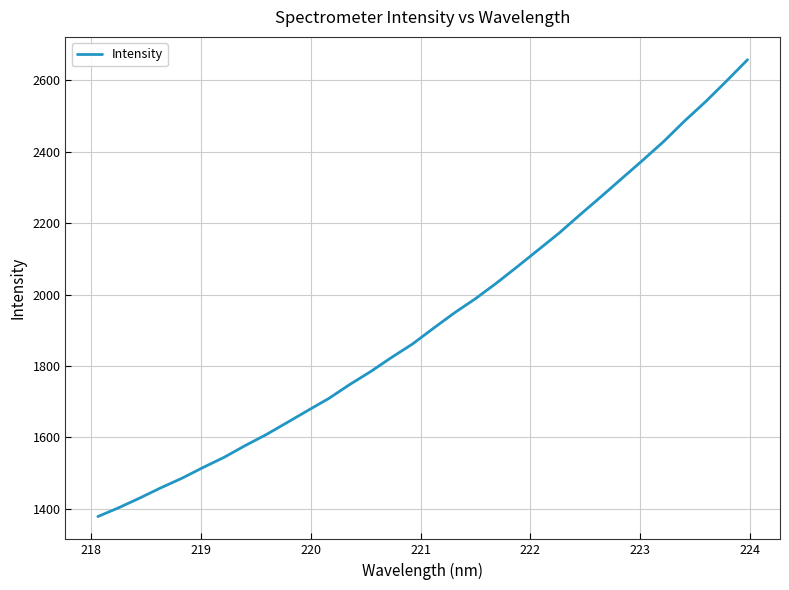

True or false: there are more than 1 points higher than both neighbors.

False